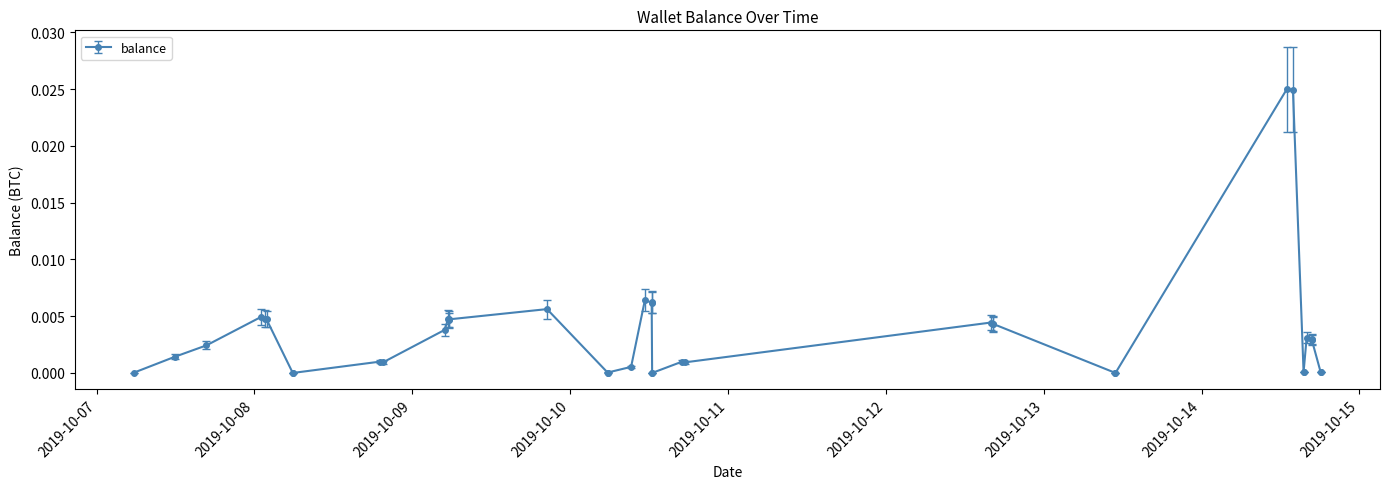

Is it true that the value at 2019-10-10 12:23:51 is 0.0?

False